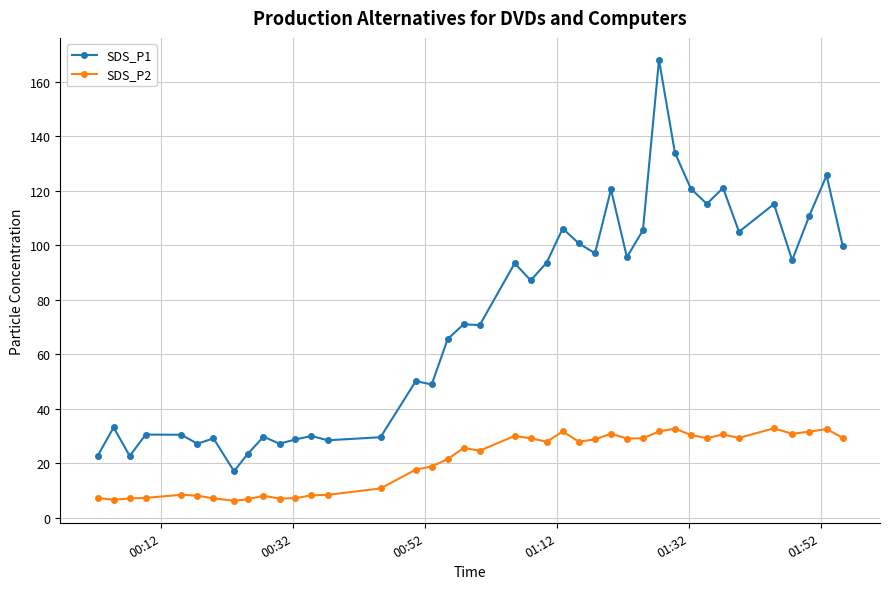

What is the value of the SDS_P2 point at the 29th from the left?

29.1